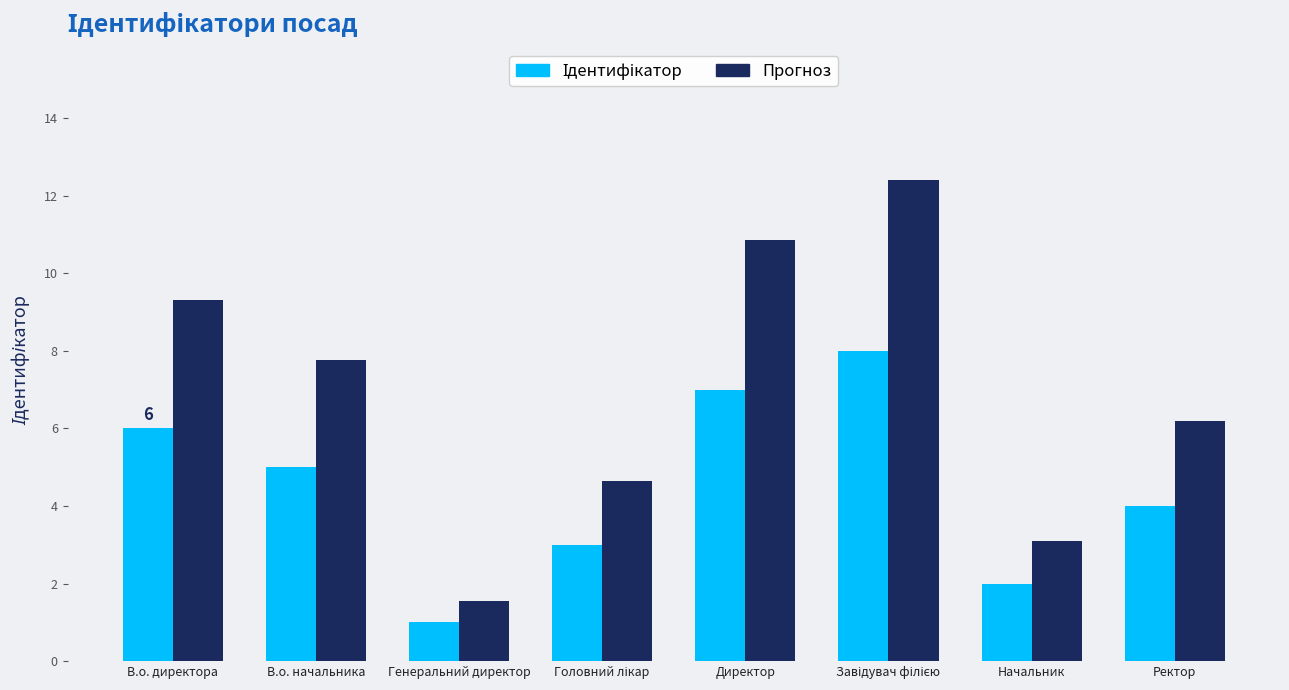

Between Начальник and Ректор, which series saw the biggest shift?

Прогноз